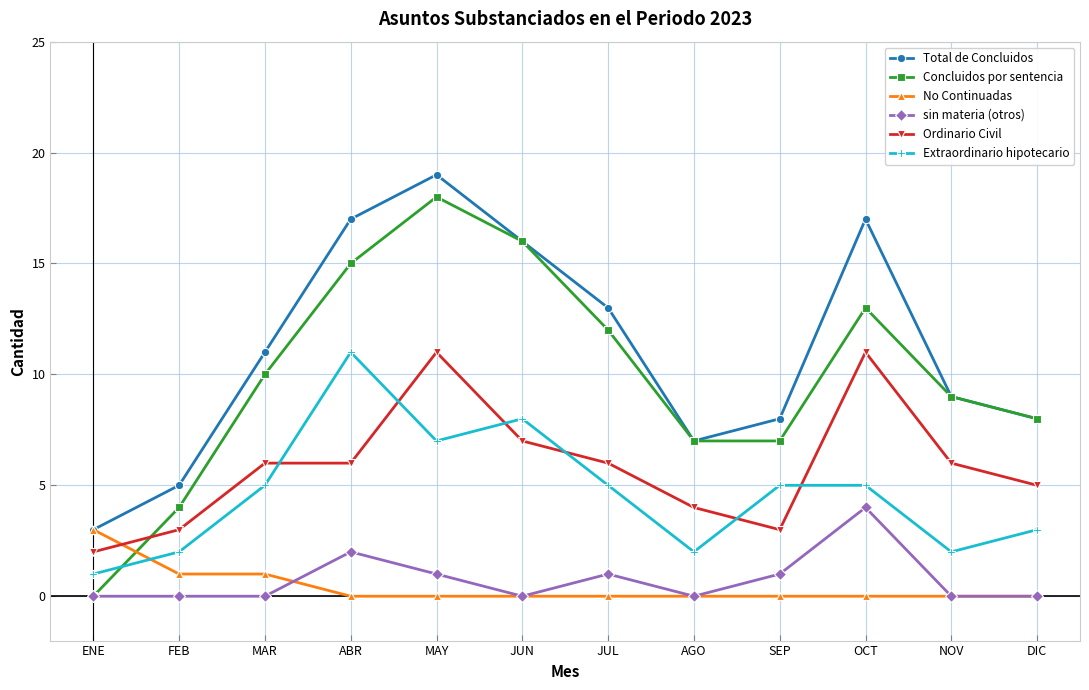

At FEB, list the series in order from smallest to largest.

sin materia (otros), No Continuadas, Extraordinario hipotecario, Ordinario Civil, Concluidos por sentencia, Total de Concluidos